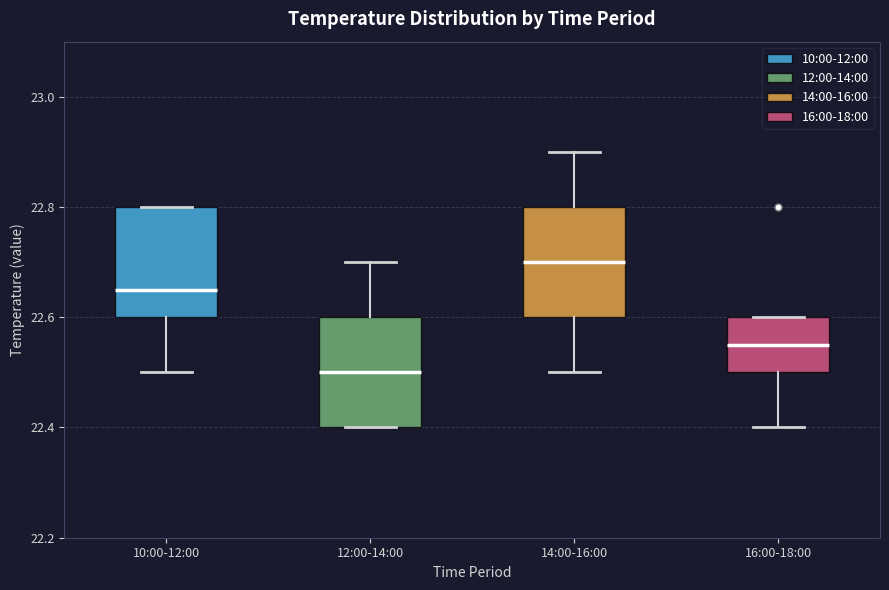

Where is the lower edge of the box for 16:00-18:00 on the y-axis? The values are not printed on the chart, so give them approximately, as read against the axis.

22.50